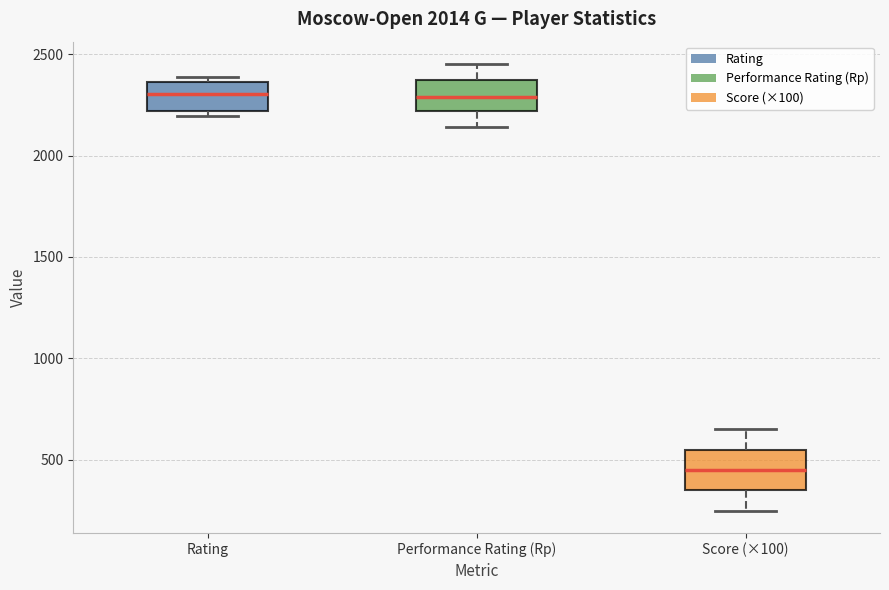

Where does the median line of the box for Rating sit on the y-axis? The values are not printed on the chart, so give them approximately, as read against the axis.

2300